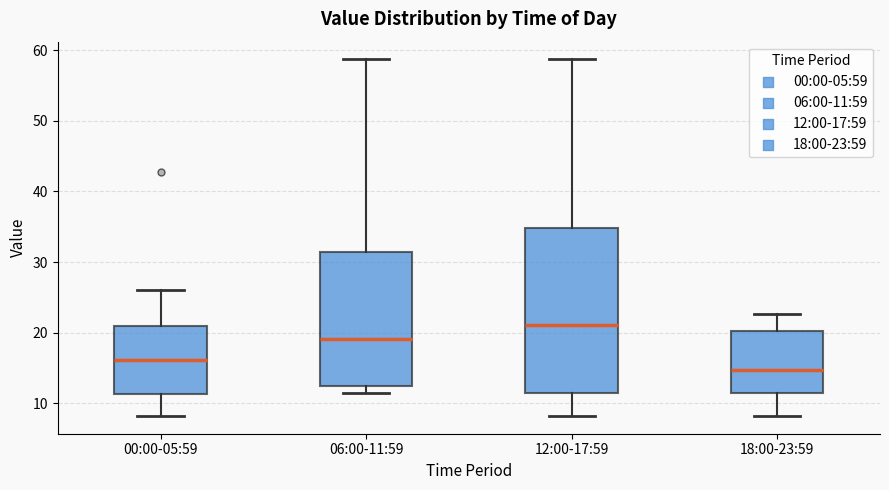

Comparing the boxes themselves (not the whiskers), which one is the tallest?

12:00-17:59